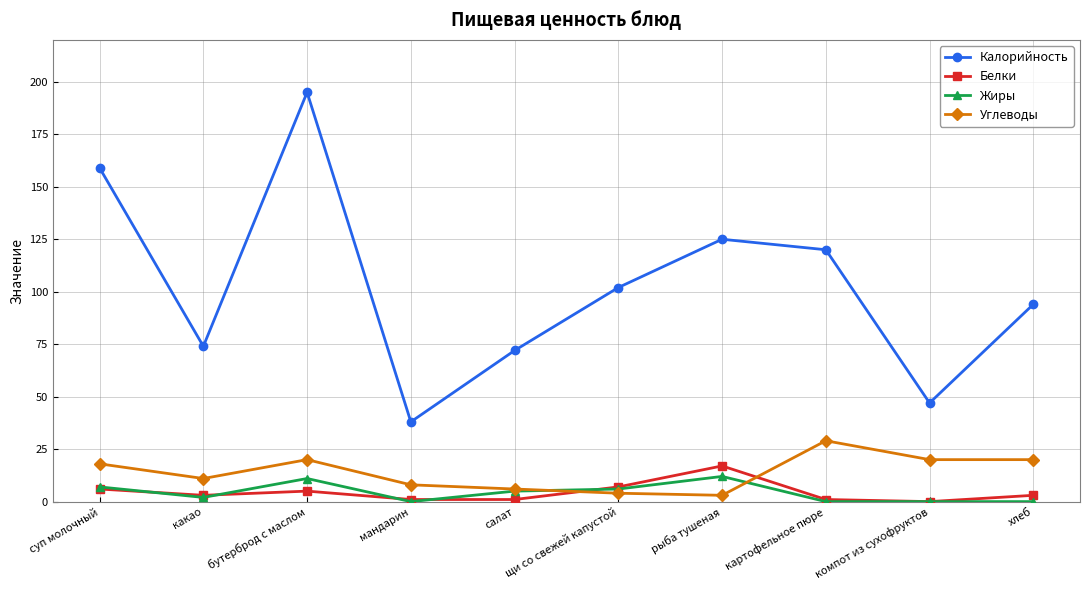

Where is the first local maximum for Углеводы?

бутерброд с маслом